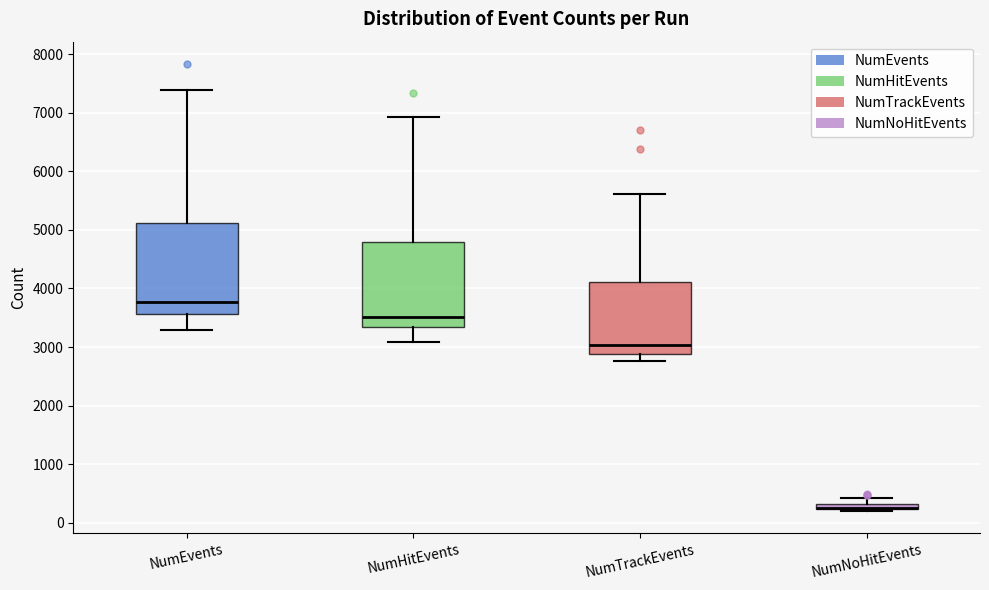

Where is the lower edge of the box for NumTrackEvents on the y-axis? The values are not printed on the chart, so give them approximately, as read against the axis.

2900